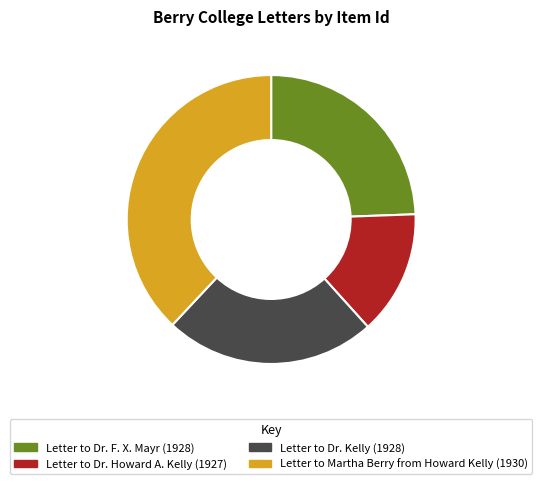

Rank the categories by value from highest to lowest.

Letter to Martha Berry from Howard Kelly (1930), Letter to Dr. F. X. Mayr (1928), Letter to Dr. Kelly (1928), Letter to Dr. Howard A. Kelly (1927)